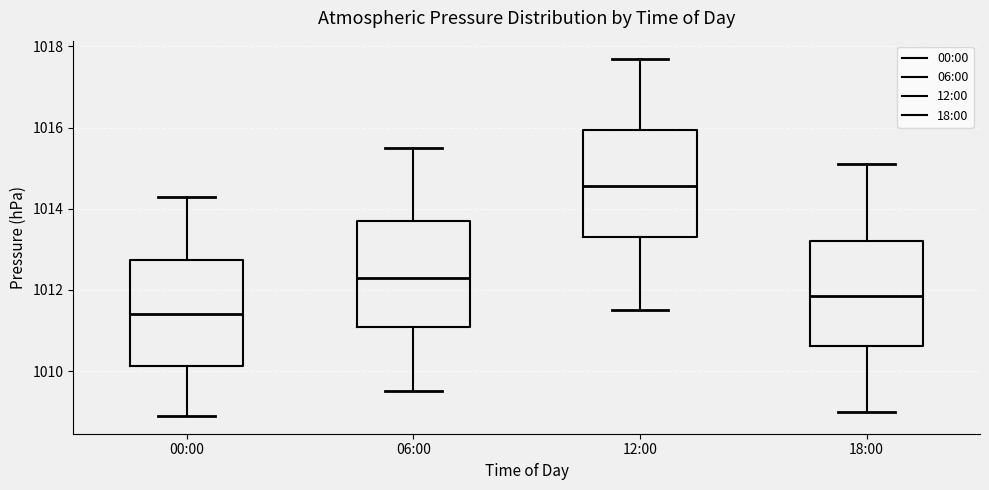

Where does the median line of the box for 12:00 sit on the y-axis? The values are not printed on the chart, so give them approximately, as read against the axis.

1014.6